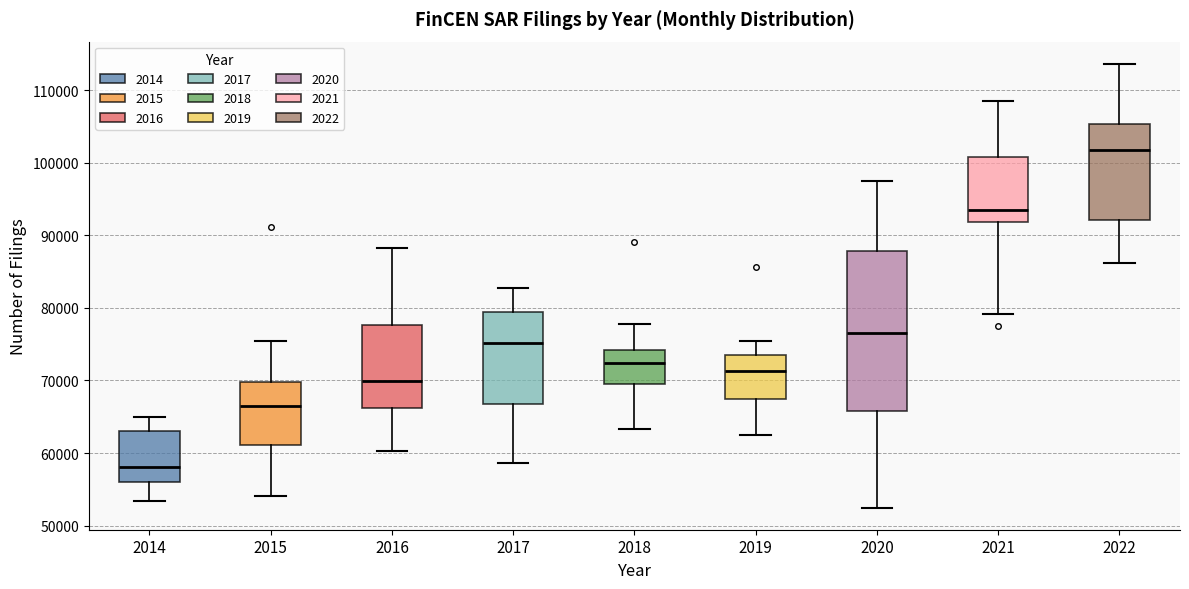

Reading left to right, read every box against the y-axis: the position of its median line, the range the box covers, and the ends of its whiskers. The values are not printed on the chart, so give them approximately, as read against the axis.

2014: median 58000, box 56000 to 63000, whiskers 53000 to 65000
2015: median 66000, box 61000 to 70000, whiskers 54000 to 75000
2016: median 70000, box 66000 to 78000, whiskers 60000 to 88000
2017: median 75000, box 67000 to 79000, whiskers 59000 to 83000
2018: median 72000, box 69000 to 74000, whiskers 63000 to 78000
2019: median 71000, box 67000 to 74000, whiskers 62000 to 75000
2020: median 77000, box 66000 to 88000, whiskers 52000 to 98000
2021: median 93000, box 92000 to 101000, whiskers 79000 to 108000
2022: median 102000, box 92000 to 105000, whiskers 86000 to 114000